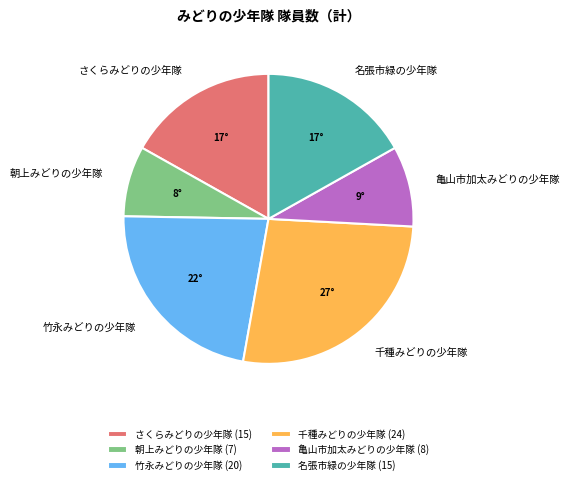

How many segments does this pie chart have?

6